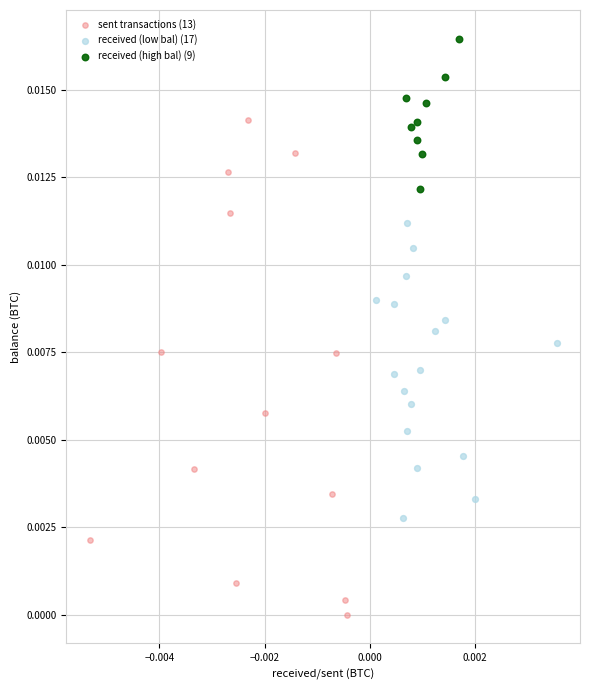

Which series reaches the maximum Y coordinate?

received (high bal) (9)